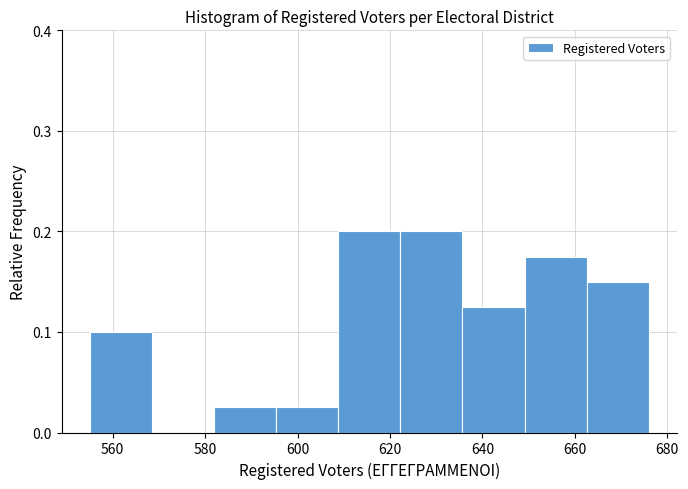

Reading left to right, transcribe this chart: for each bar, give the range it covers on the x-axis and its height. Neither the bar edges nor the heights are printed on the chart, so give them approximately, as read against the axes.

556 to 568: 0.10
568 to 582: 0
582 to 596: 0.03
596 to 608: 0.03
608 to 622: 0.20
622 to 636: 0.20
636 to 650: 0.13
650 to 662: 0.18
662 to 676: 0.15